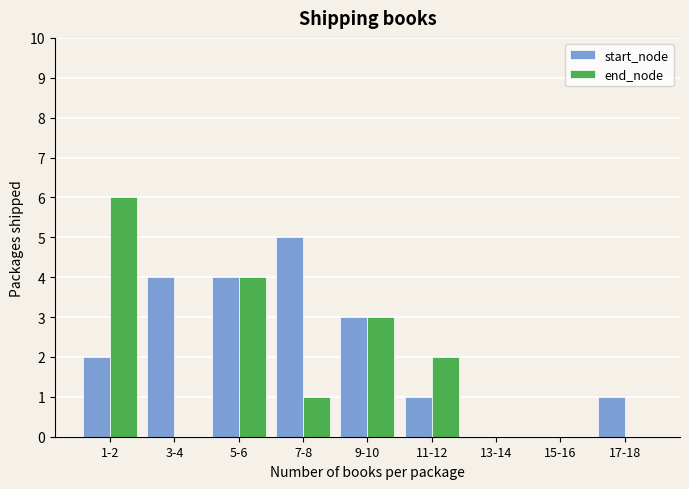

Reading left to right, list all the values displayed in this chart.

start_node: 1-2=2	3-4=4	5-6=4	7-8=5	9-10=3	11-12=1	13-14=0	15-16=0	17-18=1
end_node: 1-2=6	3-4=0	5-6=4	7-8=1	9-10=3	11-12=2	13-14=0	15-16=0	17-18=0